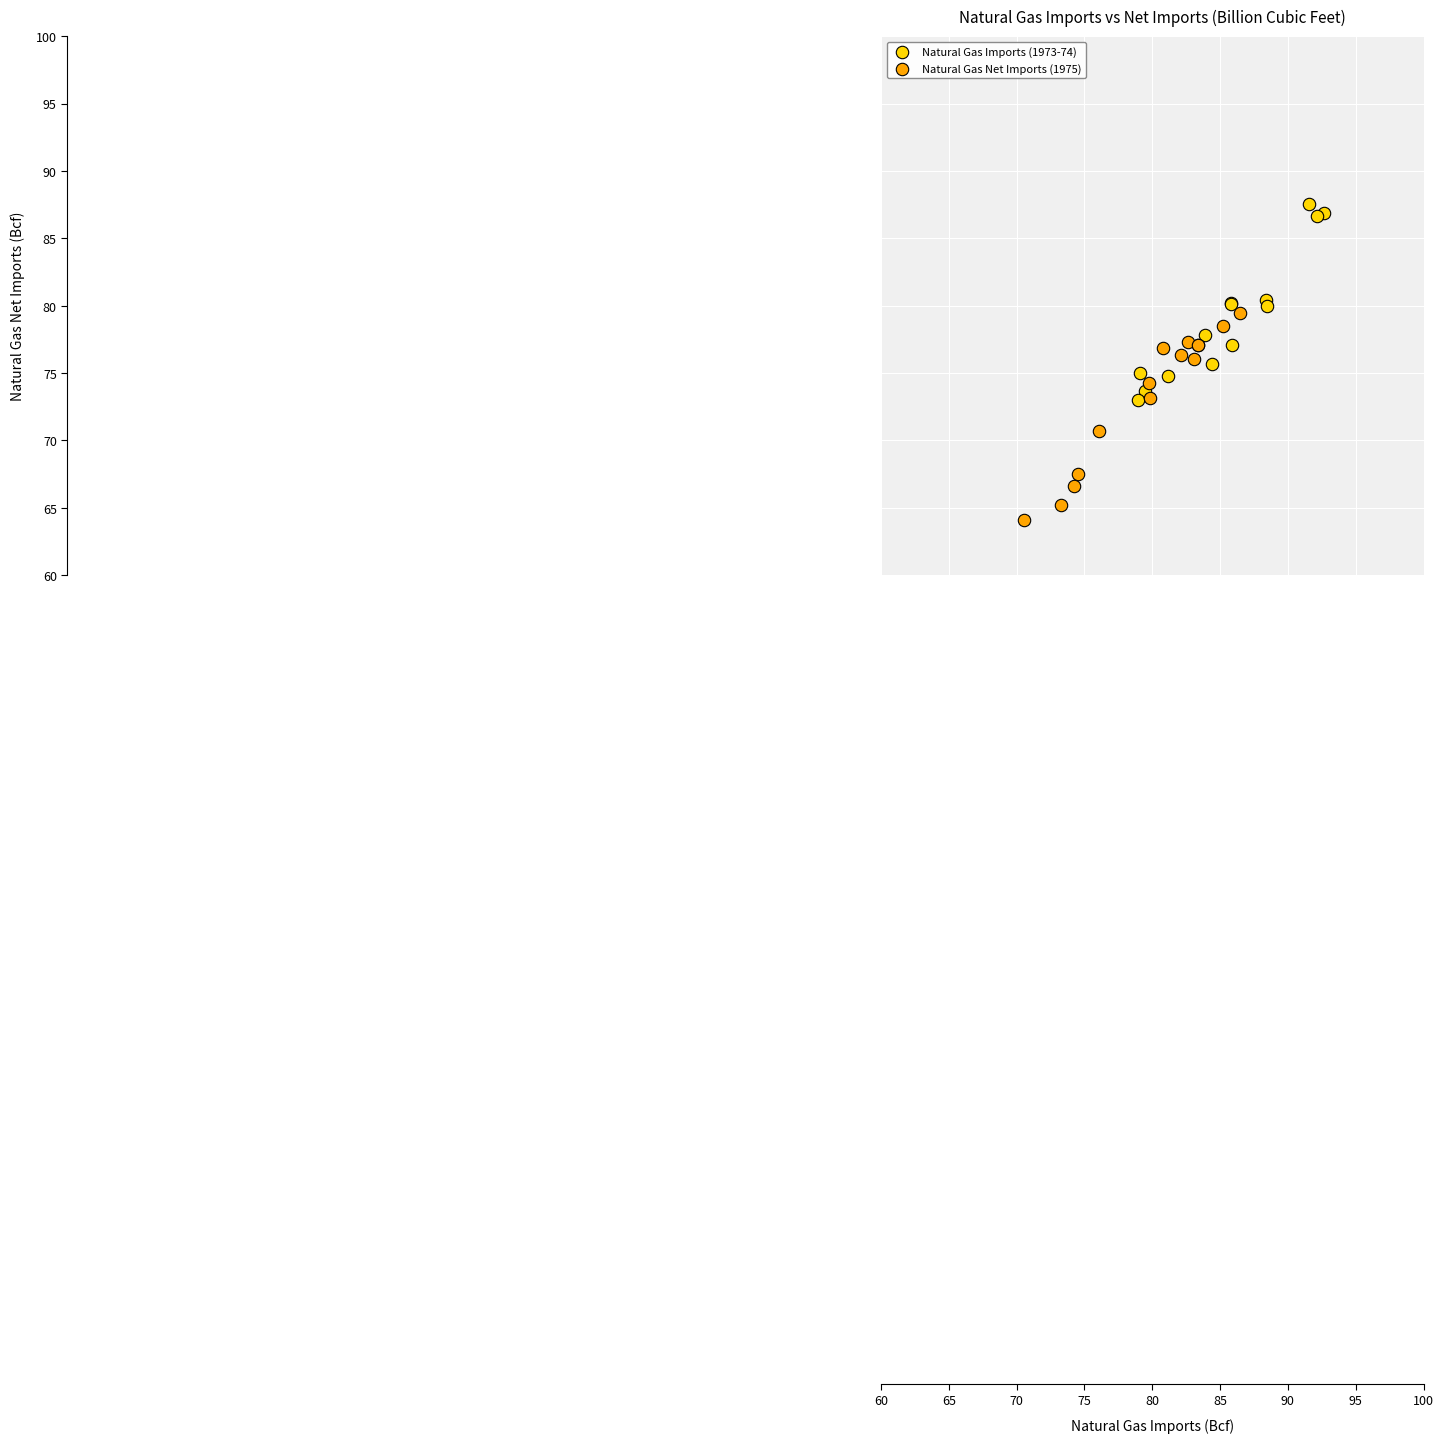

Which series contains the lowest Y value?

Natural Gas Net Imports (1975)